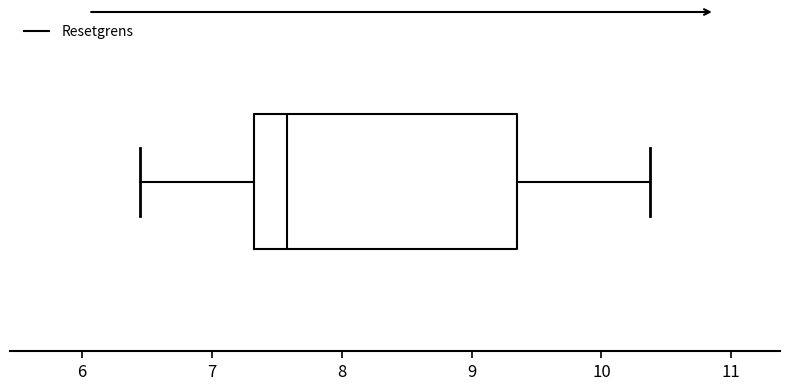

Read this box plot against the x-axis: the position of the median line, the range covered by the box, and the ends of both whiskers. The values are not printed on the chart, so give them approximately, as read against the axis.

median 7.6, box 7.3 to 9.3, whiskers 6.4 to 10.4